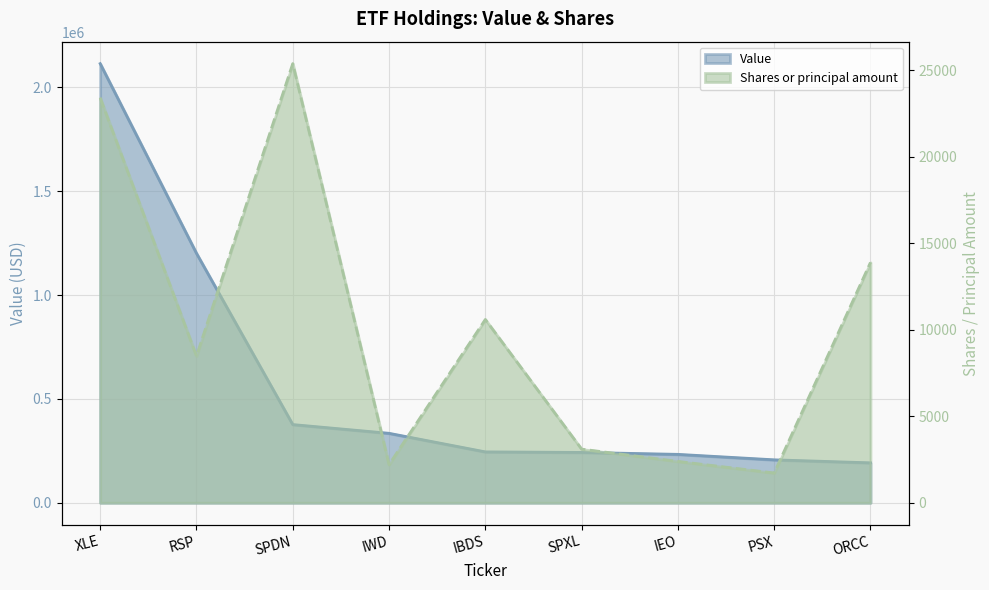

How many data points does each series have?

9